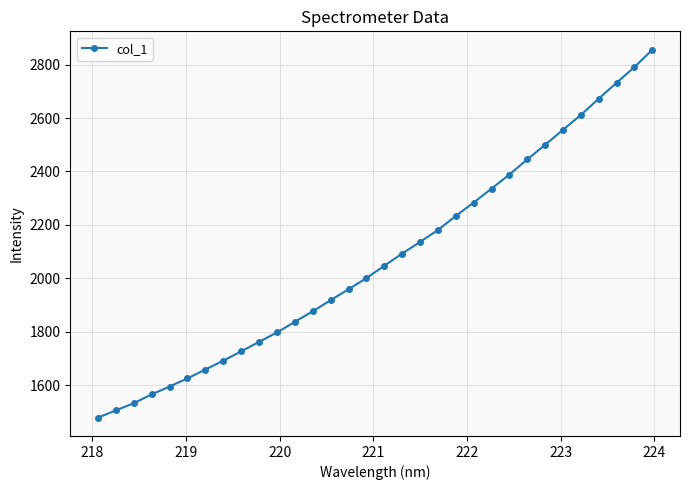

What is the smallest value displayed?

1479.2